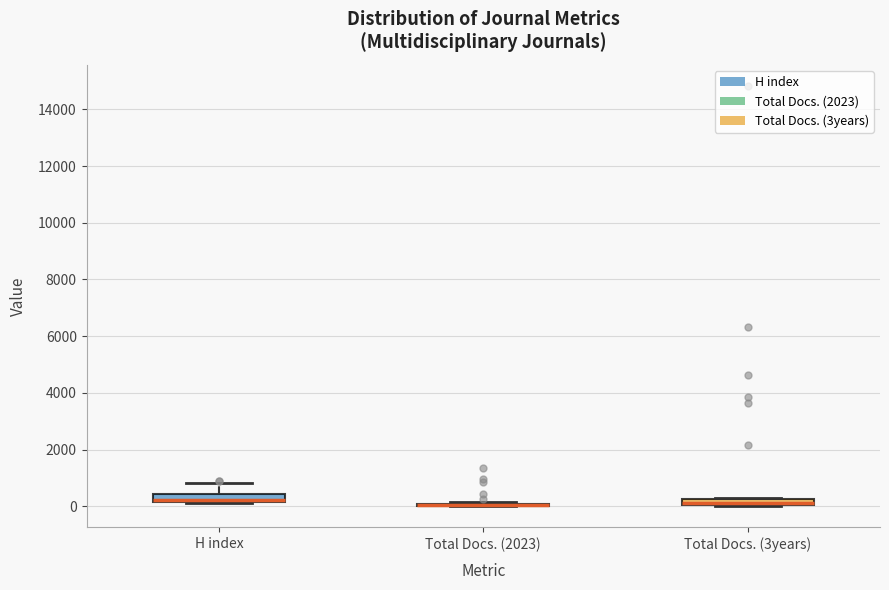

Where is the lower edge of the box for H index on the y-axis? The values are not printed on the chart, so give them approximately, as read against the axis.

200